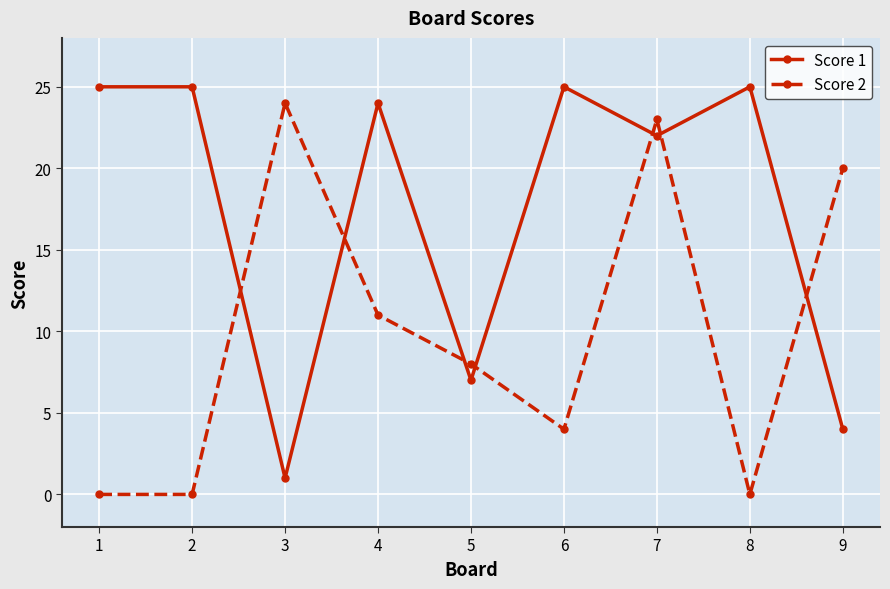

True or false: Score 1 has more than 1 interior local peaks.

True